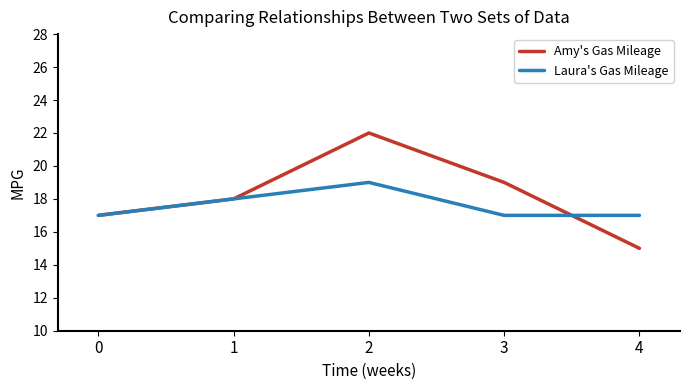

Which series has the widest spread of values?

Amy's Gas Mileage